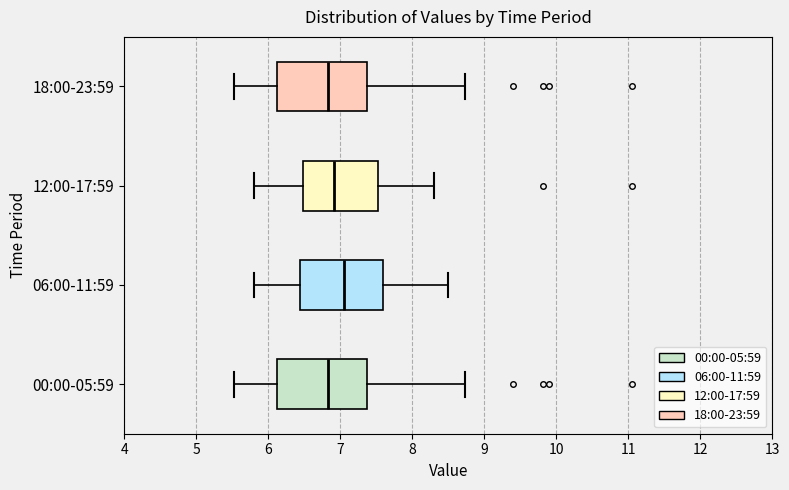

Reading bottom to top, transcribe this box plot: for each box, give where its median line is, the range the box spans, and where its two whiskers end, as read against the x-axis. The values are not printed on the chart, so give them approximately, as read against the axis.

00:00-05:59: median 6.8, box 6.1 to 7.4, whiskers 5.5 to 8.7
06:00-11:59: median 7.1, box 6.4 to 7.6, whiskers 5.8 to 8.5
12:00-17:59: median 6.9, box 6.5 to 7.5, whiskers 5.8 to 8.3
18:00-23:59: median 6.8, box 6.1 to 7.4, whiskers 5.5 to 8.7